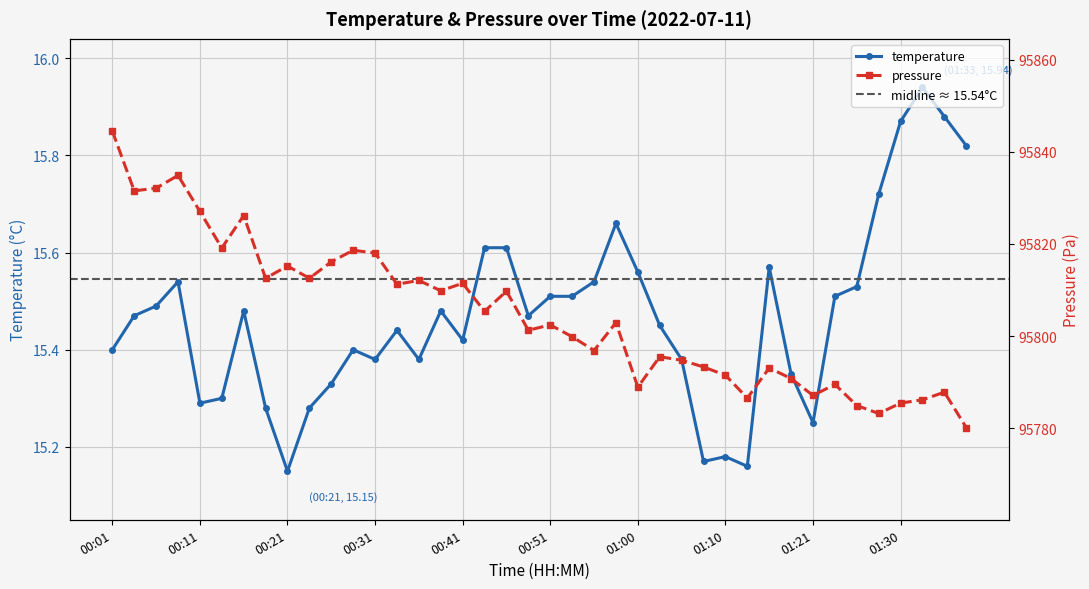

Is it true that the value at 00:11 is 15.3?

True